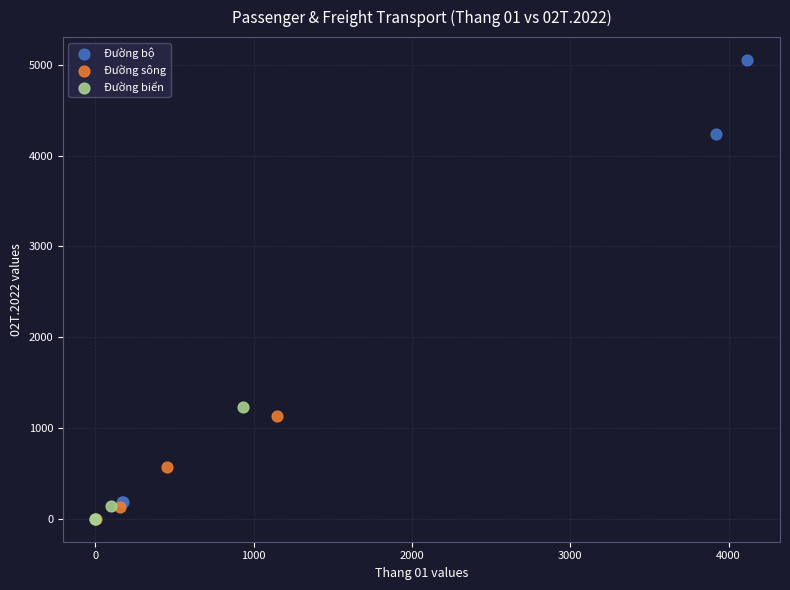

Which series reaches the maximum Y coordinate?

Đường bộ